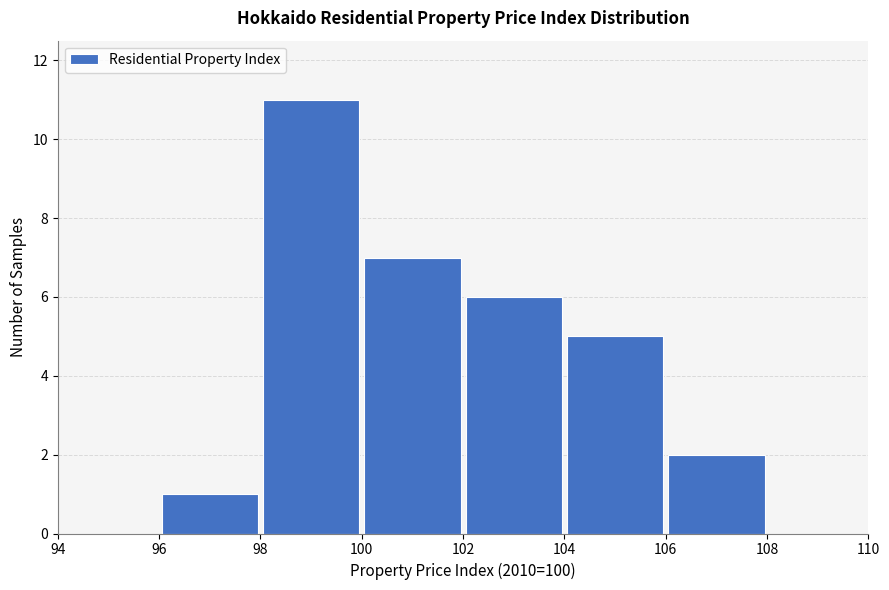

Reading left to right, list every bar in this chart as the range it spans on the x-axis followed by its height. The values are not printed on the chart, so give them approximately, as read against the axis.

94 to 96: 0
96 to 98: 1
98 to 100: 11
100 to 102: 7
102 to 104: 6
104 to 106: 5
106 to 108: 2
108 to 110: 0